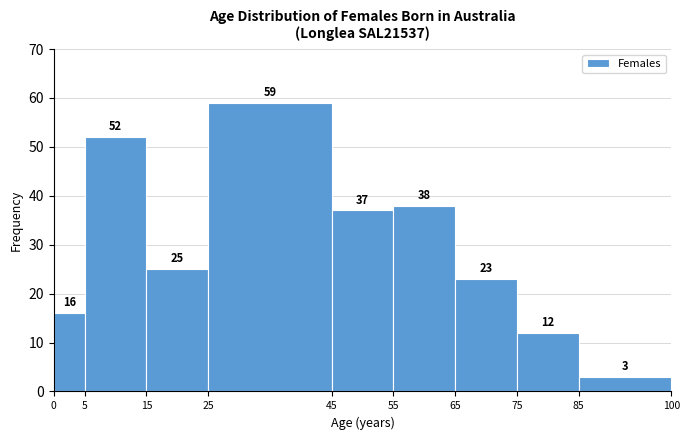

Reading left to right, list every bar in this chart as the range it spans on the x-axis followed by its height.

0 to 5: 16
5 to 15: 52
15 to 25: 25
25 to 45: 59
45 to 55: 37
55 to 65: 38
65 to 75: 23
75 to 85: 12
85 to 100: 3